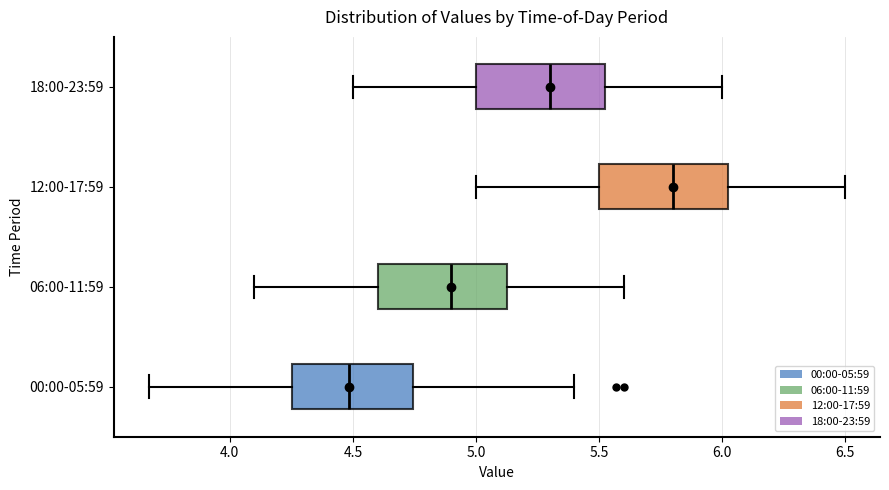

Reading bottom to top, transcribe this box plot: for each box, give where its median line is, the range the box spans, and where its two whiskers end, as read against the x-axis. The values are not printed on the chart, so give them approximately, as read against the axis.

00:00-05:59: median 4.50, box 4.25 to 4.75, whiskers 3.65 to 5.40
06:00-11:59: median 4.90, box 4.60 to 5.15, whiskers 4.10 to 5.60
12:00-17:59: median 5.80, box 5.50 to 6.05, whiskers 5.00 to 6.50
18:00-23:59: median 5.30, box 5.00 to 5.55, whiskers 4.50 to 6.00